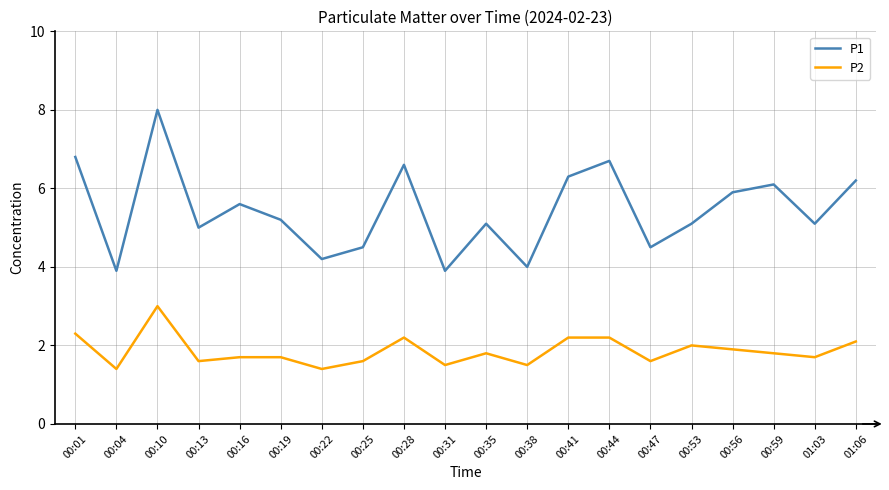

True or false: P2 has more than 1 points higher than both neighbors.

True